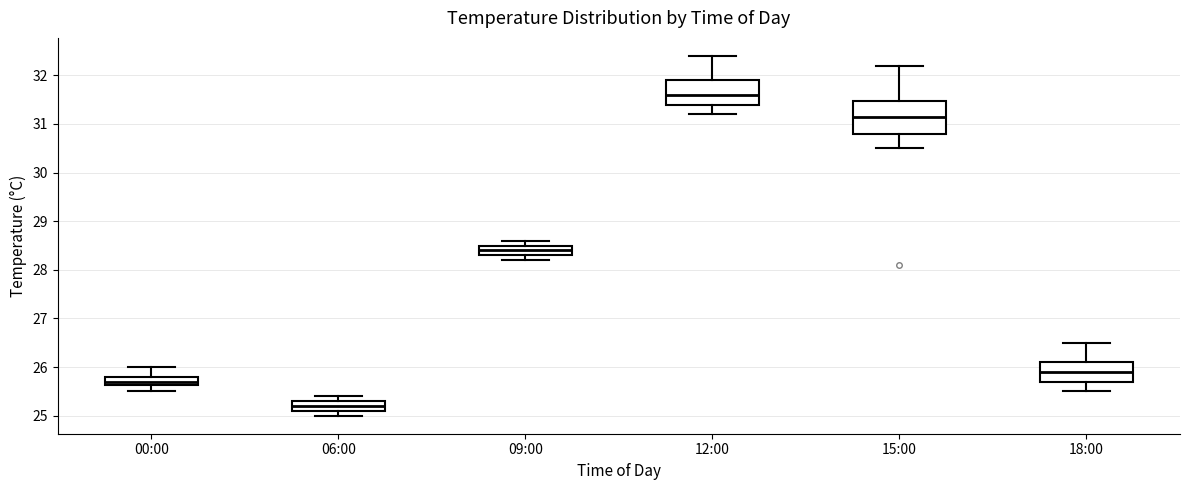

Reading left to right, read every box against the y-axis: the position of its median line, the range the box covers, and the ends of its whiskers. The values are not printed on the chart, so give them approximately, as read against the axis.

00:00: median 25.7, box 25.6 to 25.8, whiskers 25.5 to 26.0
06:00: median 25.2, box 25.1 to 25.3, whiskers 25.0 to 25.4
09:00: median 28.4, box 28.3 to 28.5, whiskers 28.2 to 28.6
12:00: median 31.6, box 31.4 to 31.9, whiskers 31.2 to 32.4
15:00: median 31.2, box 30.8 to 31.5, whiskers 30.5 to 32.2
18:00: median 25.9, box 25.7 to 26.1, whiskers 25.5 to 26.5